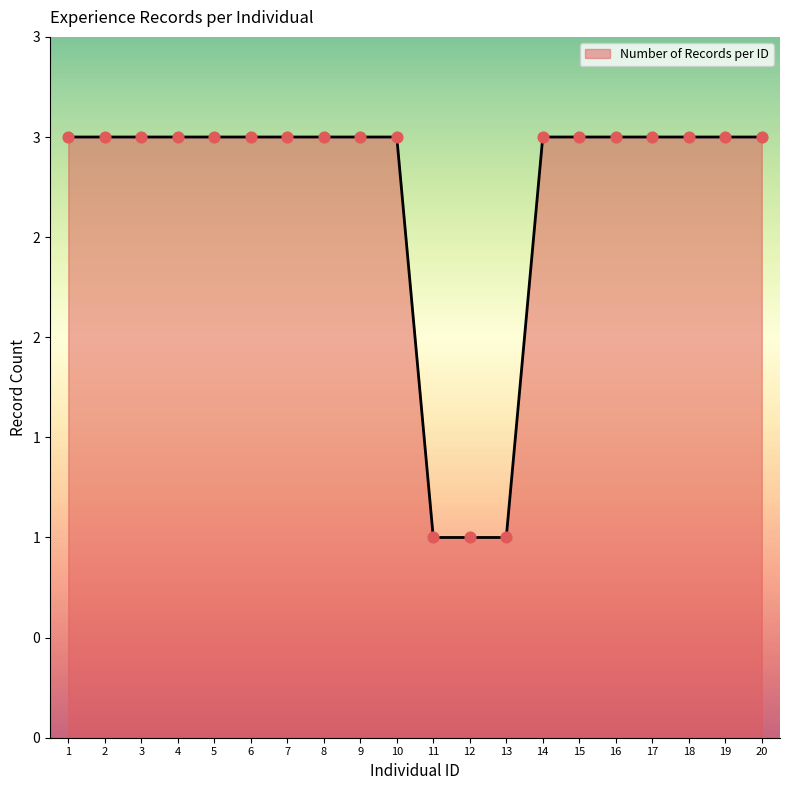

Approximately how many times larger is the value at 14 compared to 17?

1.0